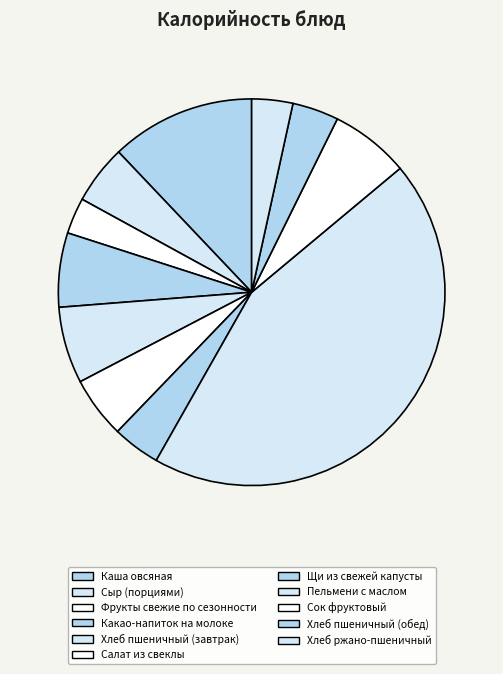

What is the largest slice in the pie chart?

Пельмени с маслом